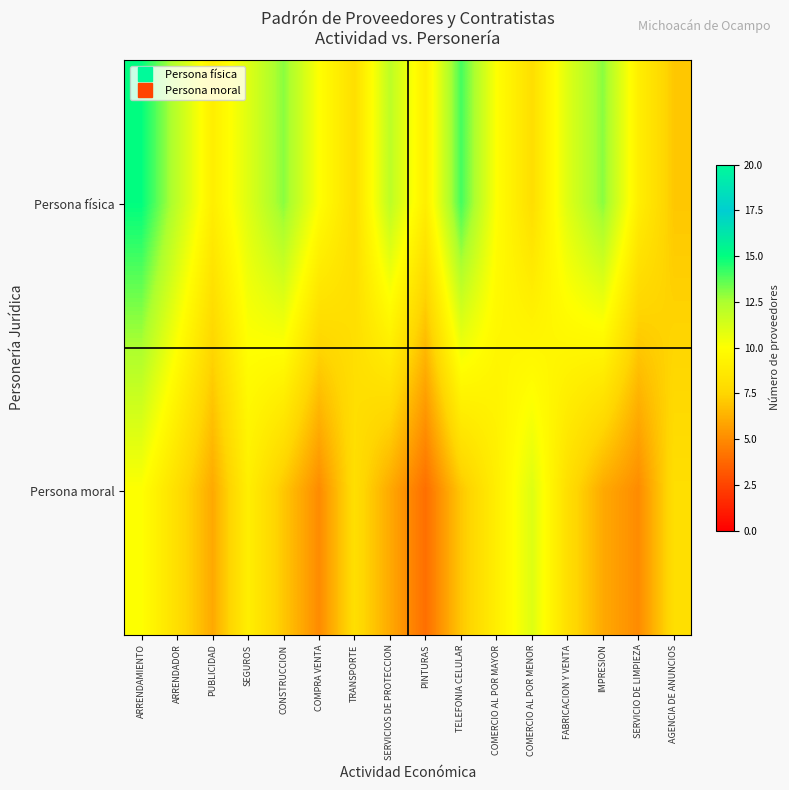

Reading right to left, list all the values displayed in this chart.

Persona física: AGENCIA DE ANUNCIOS=7	SERVICIO DE LIMPIEZA=9	IMPRESION=13	FABRICACION Y VENTA=11	COMERCIO AL POR MENOR=8	COMERCIO AL POR MAYOR=10	TELEFONIA CELULAR=14	PINTURAS=9	SERVICIOS DE PROTECCION=12	TRANSPORTE=8	COMPRA VENTA=10	CONSTRUCCION=13	SEGUROS=11	PUBLICIDAD=9	ARRENDADOR=12	ARRENDAMIENTO=15
Persona moral: AGENCIA DE ANUNCIOS=8	SERVICIO DE LIMPIEZA=5	IMPRESION=6	FABRICACION Y VENTA=8	COMERCIO AL POR MENOR=11	COMERCIO AL POR MAYOR=9	TELEFONIA CELULAR=7	PINTURAS=4	SERVICIOS DE PROTECCION=6	TRANSPORTE=8	COMPRA VENTA=5	CONSTRUCCION=7	SEGUROS=9	PUBLICIDAD=6	ARRENDADOR=8	ARRENDAMIENTO=10